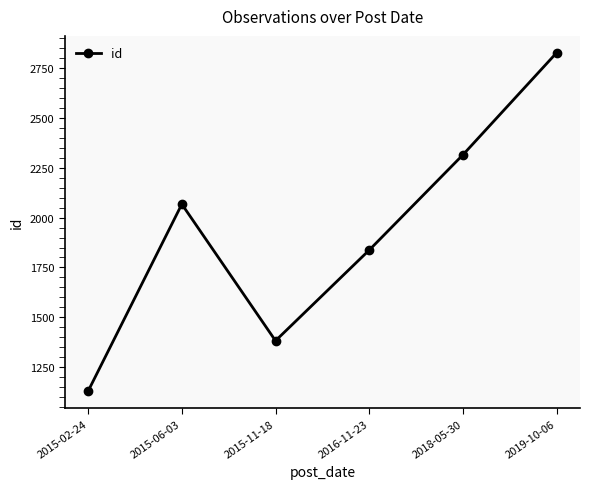

How many values are between 1383 and 2314?

4